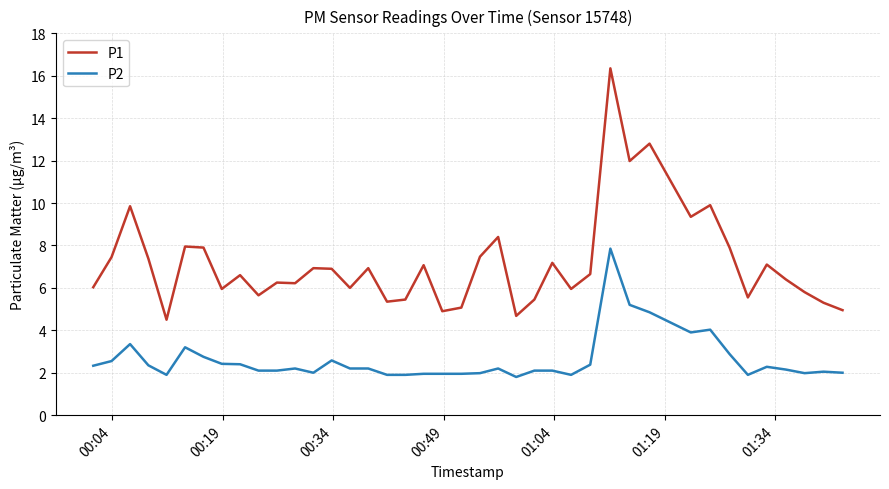

True or false: P2 and P1 intersect in this chart.

False